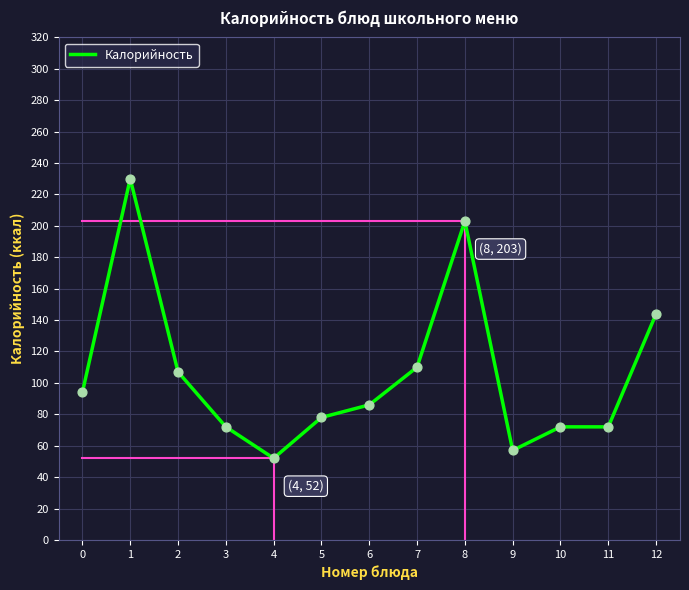

What is the ratio of the value at 5 to the value at 4?

1.5